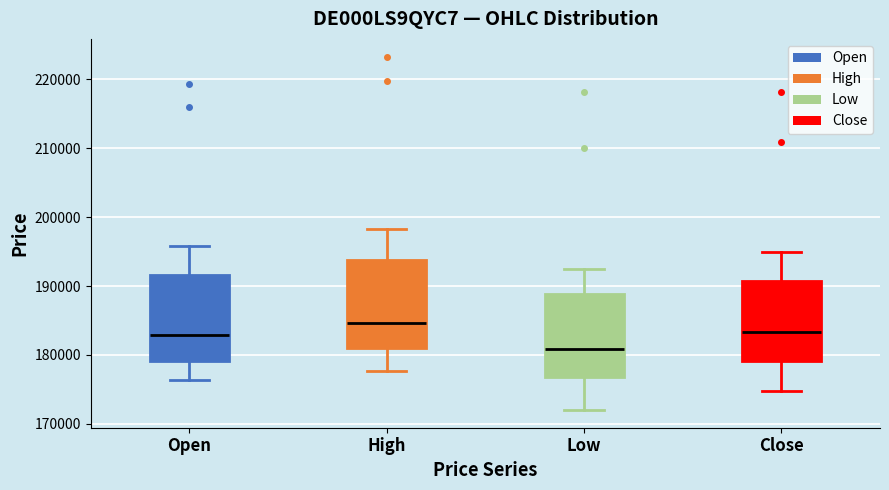

Reading left to right, transcribe this box plot: for each box, give where its median line is, the range the box spans, and where its two whiskers end, as read against the y-axis. The values are not printed on the chart, so give them approximately, as read against the axis.

Open: median 183000, box 179000 to 192000, whiskers 176000 to 196000
High: median 185000, box 181000 to 194000, whiskers 178000 to 198000
Low: median 181000, box 177000 to 189000, whiskers 172000 to 192000
Close: median 183000, box 179000 to 191000, whiskers 175000 to 195000